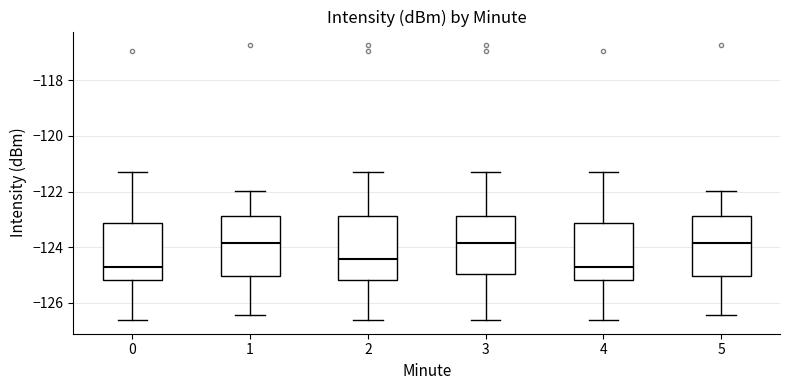

Reading left to right, read every box against the y-axis: the position of its median line, the range the box covers, and the ends of its whiskers. The values are not printed on the chart, so give them approximately, as read against the axis.

0: median -124.8, box -125.2 to -123.2, whiskers -126.6 to -121.4
1: median -123.8, box -125.0 to -122.8, whiskers -126.4 to -122.0
2: median -124.4, box -125.2 to -122.8, whiskers -126.6 to -121.4
3: median -123.8, box -125.0 to -122.8, whiskers -126.6 to -121.4
4: median -124.8, box -125.2 to -123.2, whiskers -126.6 to -121.4
5: median -123.8, box -125.0 to -122.8, whiskers -126.4 to -122.0